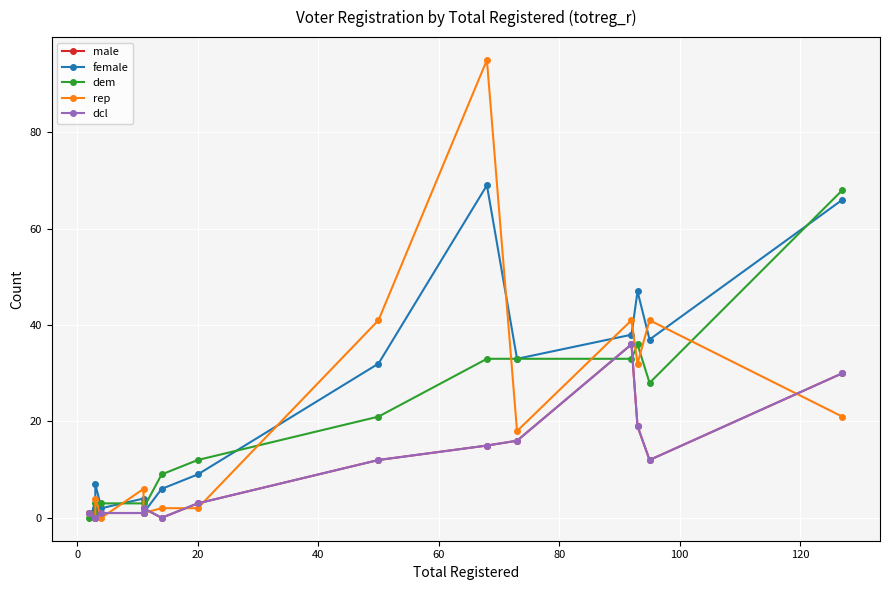

In dcl, how many points are lower than both neighbors (excluding endpoints)?

2